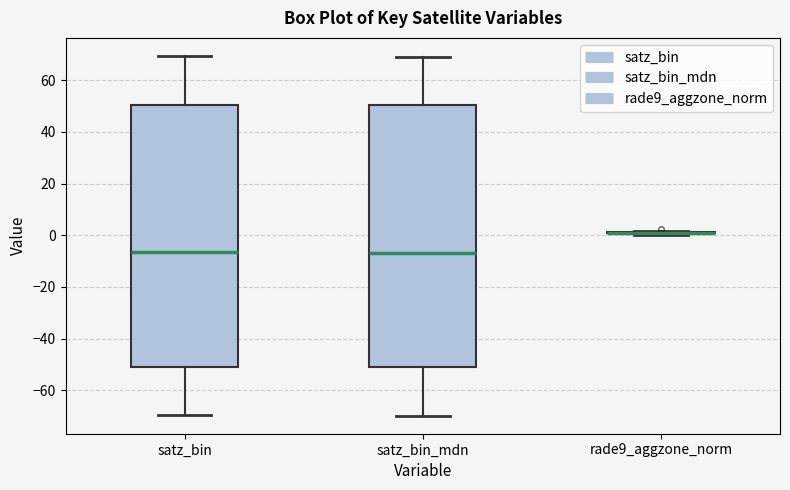

Reading left to right, read every box against the y-axis: the position of its median line, the range the box covers, and the ends of its whiskers. The values are not printed on the chart, so give them approximately, as read against the axis.

satz_bin: median -6, box -50 to 50, whiskers -70 to 70
satz_bin_mdn: median -6, box -52 to 50, whiskers -70 to 70
rade9_aggzone_norm: box collapsed to a line at 0, whiskers 0 to 2